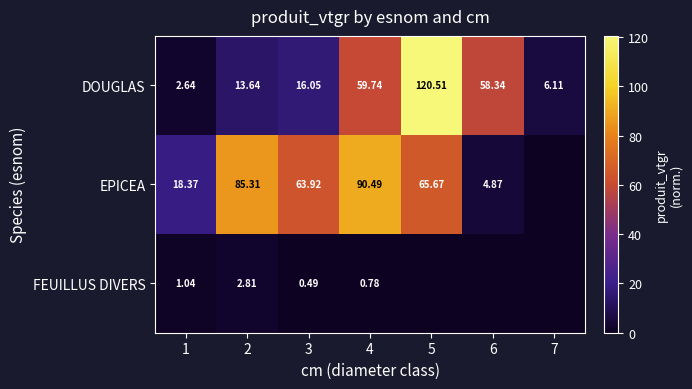

Is the value of DOUGLAS at 5 greater than the value of FEUILLUS DIVERS at 1?

Yes